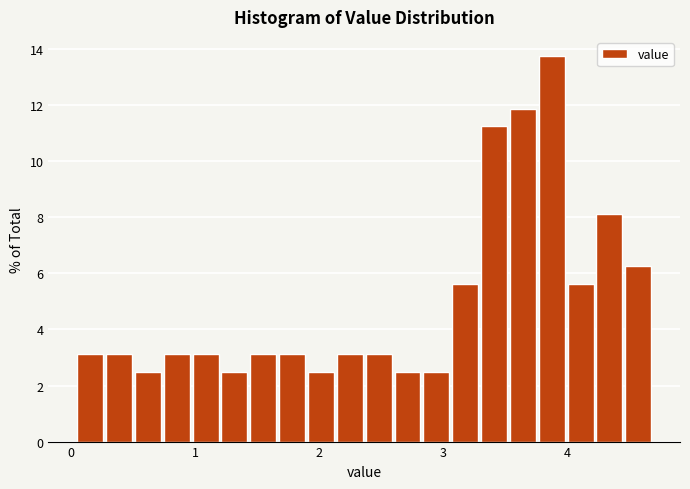

Read against the x-axis, roughly where is the centre of the tallest bar?

3.9